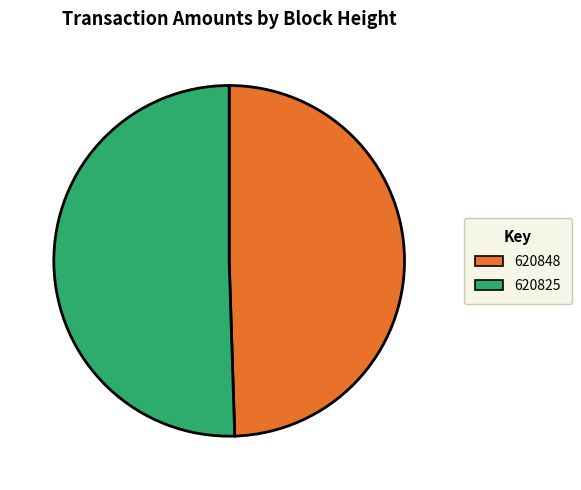

What is the ratio of the value at 620848 to the value at 620825?

1.0